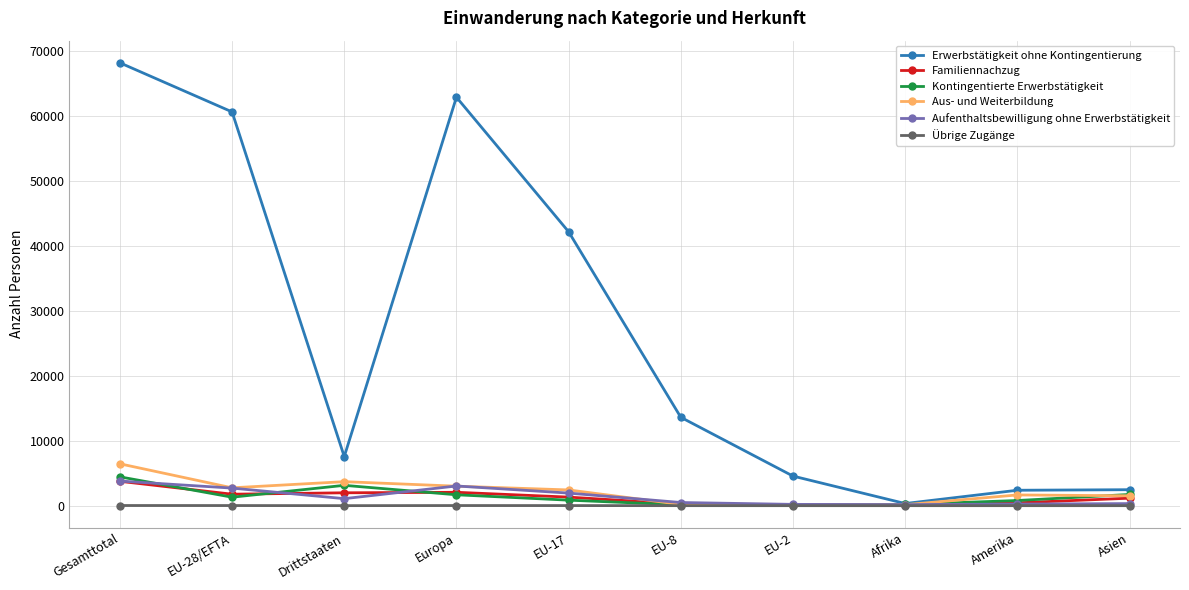

At how many categories does at least one series exceed 51399?

3